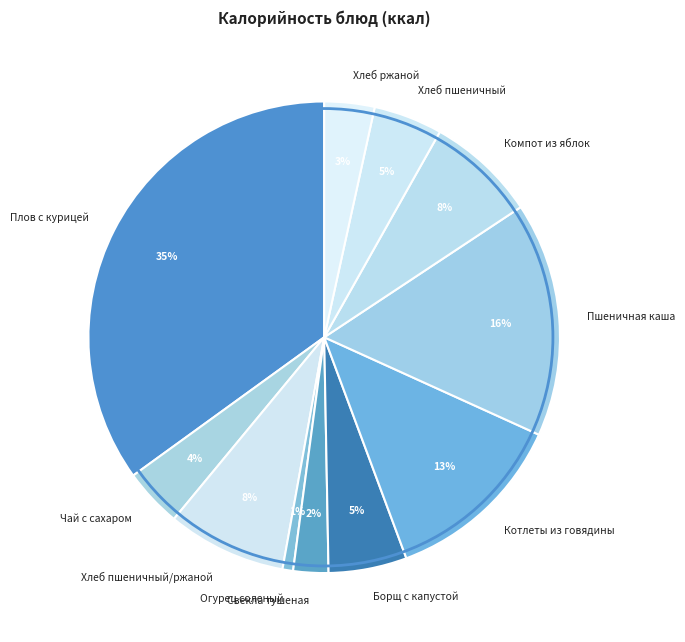

What is the largest slice in the pie chart?

Плов с курицей